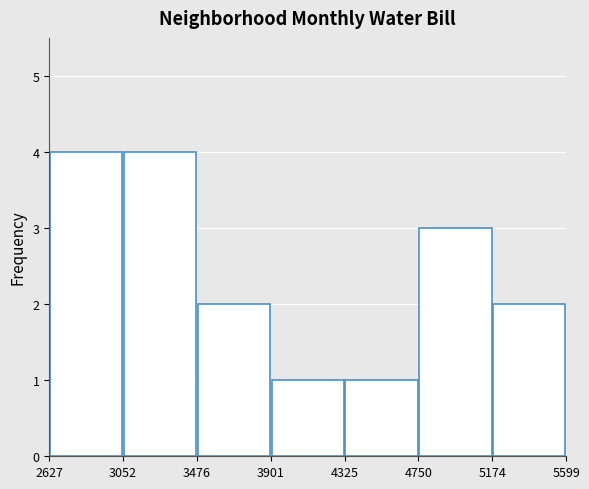

How tall is the bar that spans 3052 to 3476 on the x-axis? The values are not printed on the chart, so give them approximately, as read against the axis.

4